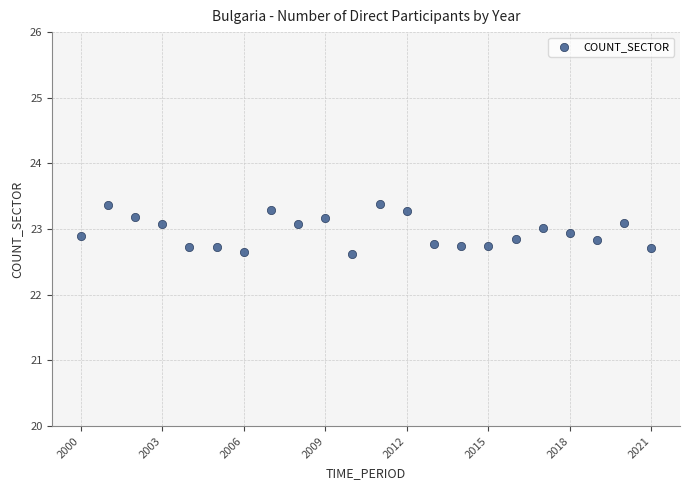

What is the range of Y values (max minus min)?

0.8